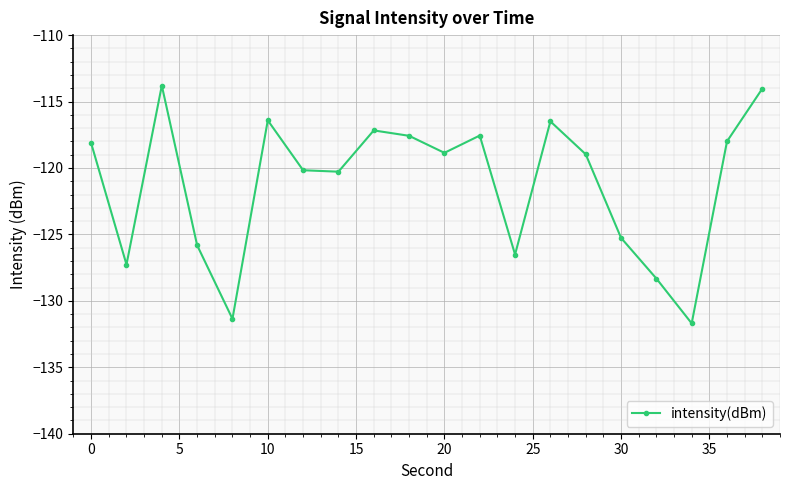

What is the minimum value shown in the chart?

-131.7